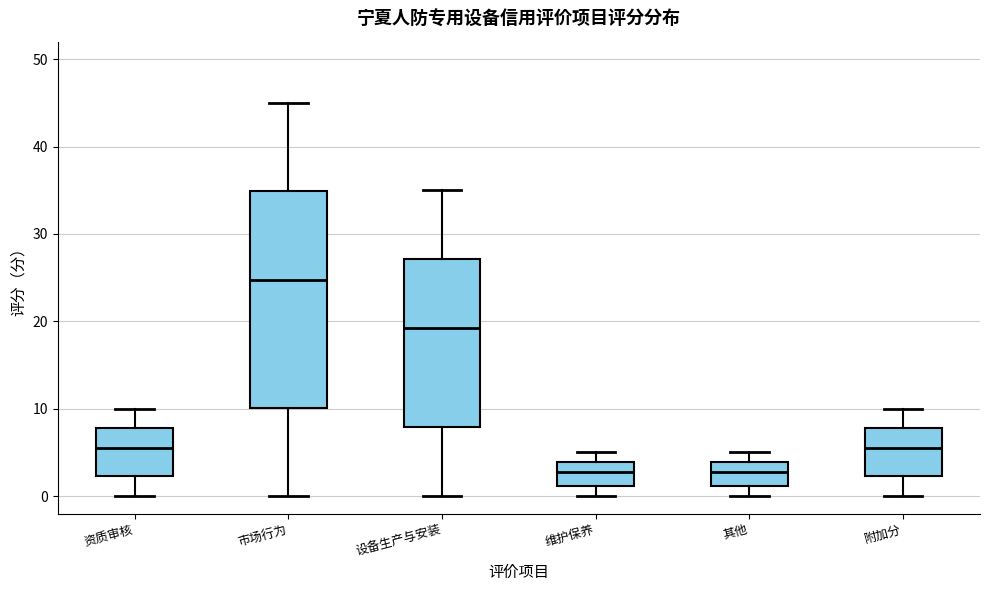

Reading left to right, read every box against the y-axis: the position of its median line, the range the box covers, and the ends of its whiskers. The values are not printed on the chart, so give them approximately, as read against the axis.

资质审核: median 6, box 2 to 8, whiskers 0 to 10
市场行为: median 25, box 10 to 35, whiskers 0 to 45
设备生产与安装: median 19, box 8 to 27, whiskers 0 to 35
维护保养: median 3, box 1 to 4, whiskers 0 to 5
其他: median 3, box 1 to 4, whiskers 0 to 5
附加分: median 6, box 2 to 8, whiskers 0 to 10